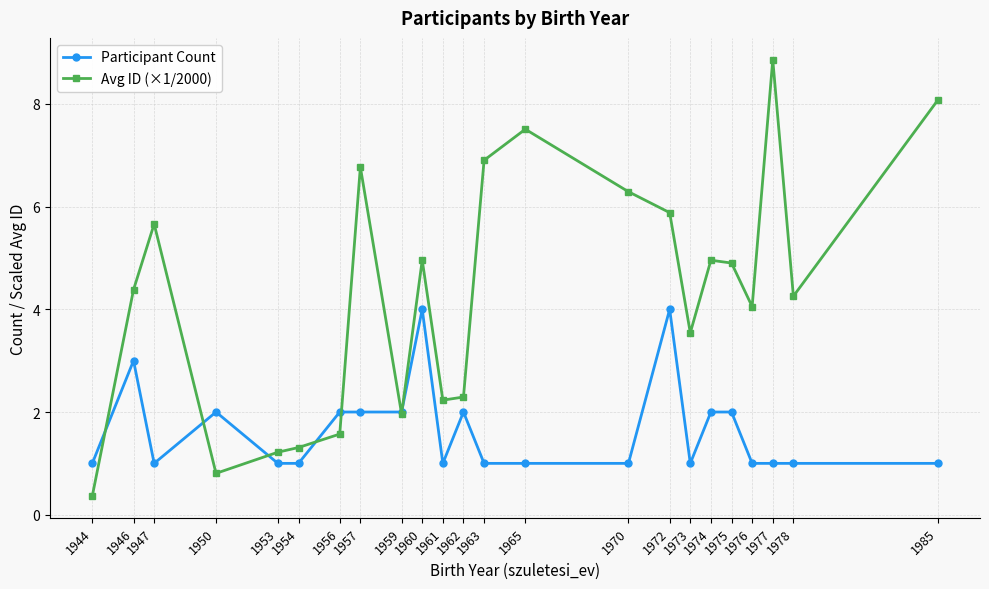

What is the sum of all Participant Count values?

38.0